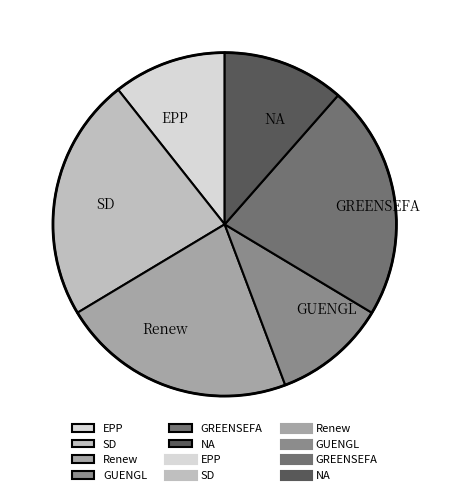

Is there any slice that represents more than half of the pie?

No